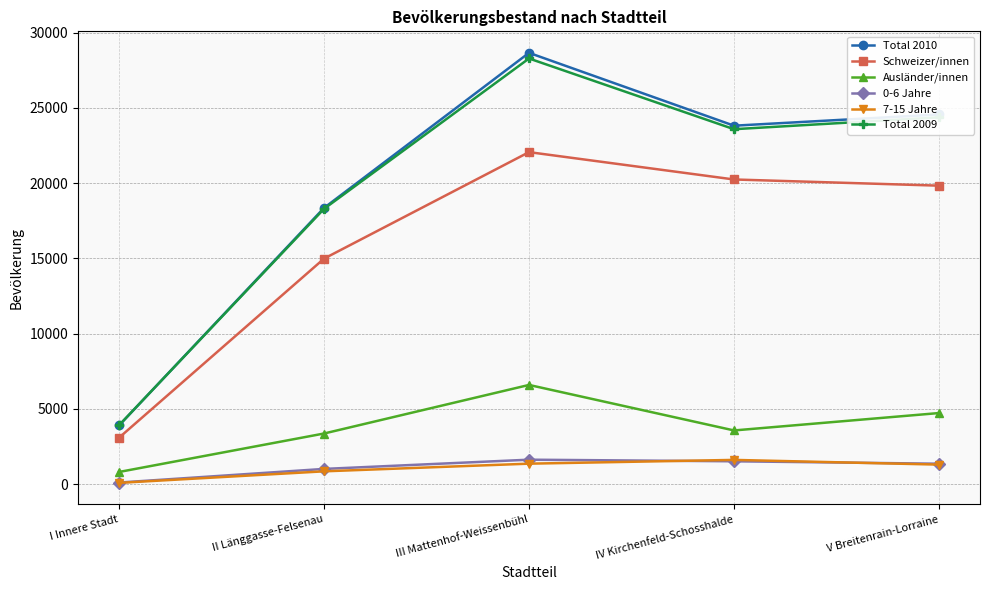

Read the Schweizer/innen value at IV Kirchenfeld-Schosshalde.

20245